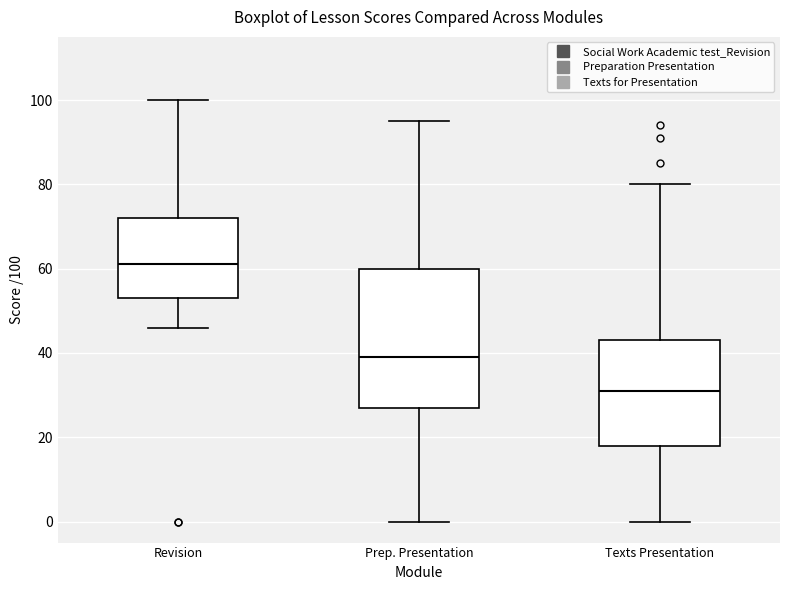

Reading left to right, read every box against the y-axis: the position of its median line, the range the box covers, and the ends of its whiskers. The values are not printed on the chart, so give them approximately, as read against the axis.

Revision: median 62, box 54 to 72, whiskers 46 to 100
Prep. Presentation: median 40, box 28 to 60, whiskers 0 to 96
Texts Presentation: median 32, box 18 to 44, whiskers 0 to 80